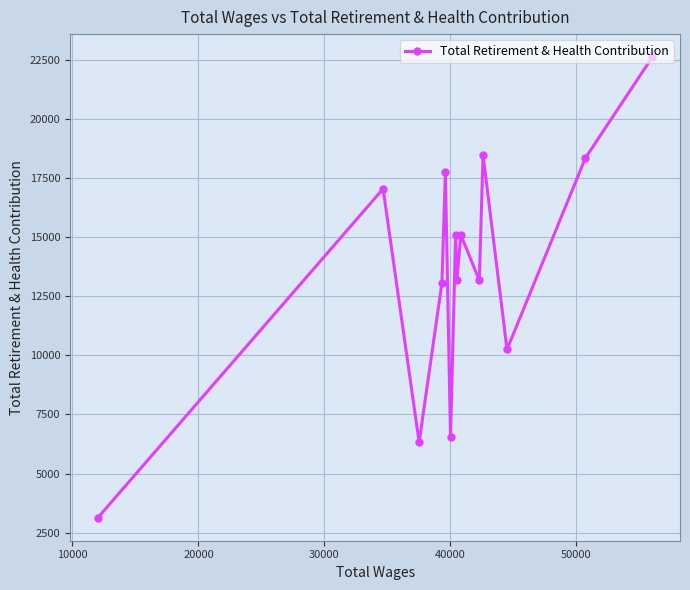

Count the number of values greater than 15086.

6